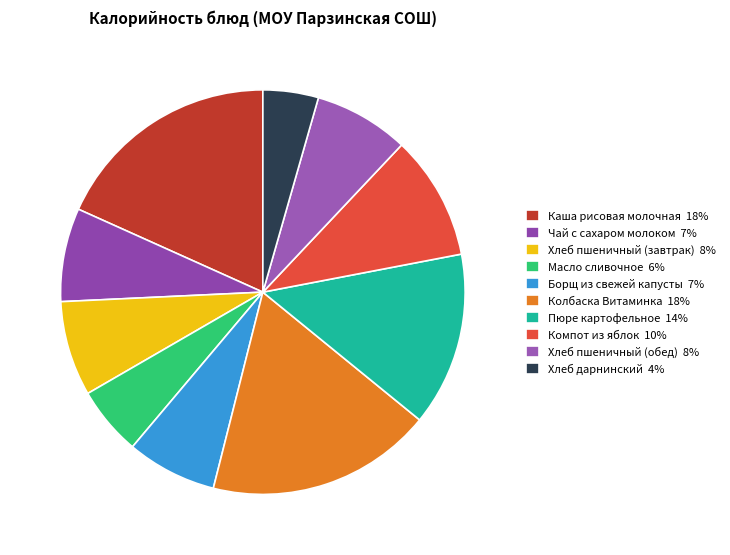

What percentage do Хлеб пшеничный (завтрак) and Хлеб пшеничный (обед) together represent?

15.2%